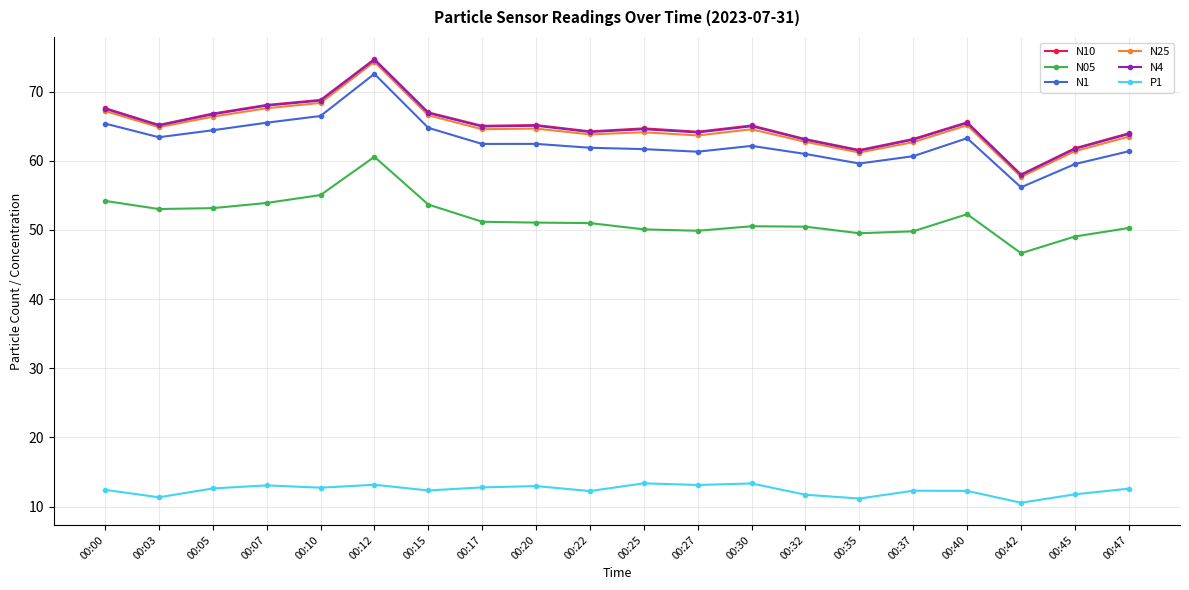

How many series are shown in this chart?

6